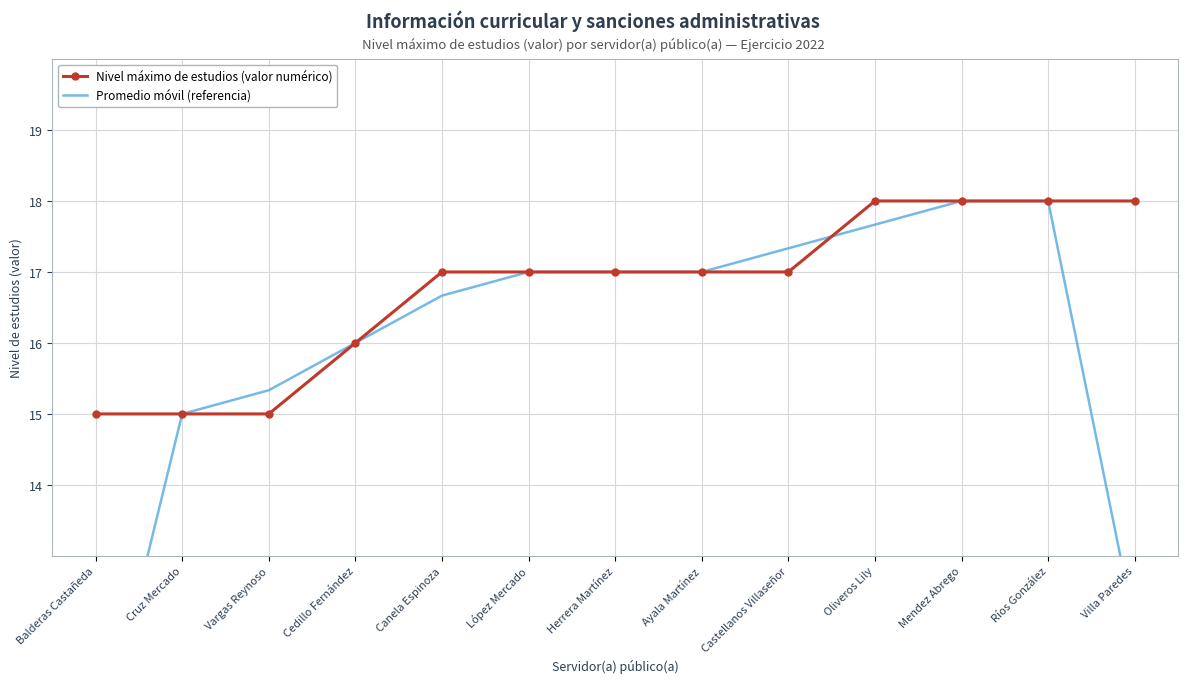

Count the number of categories in the chart.

13